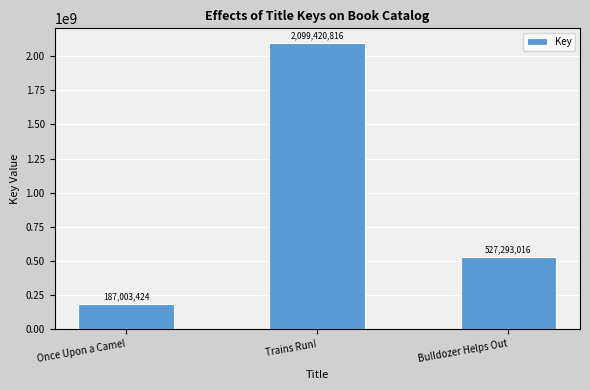

What is the change in value from Once Upon a Camel to Bulldozer Helps Out?

+340289592